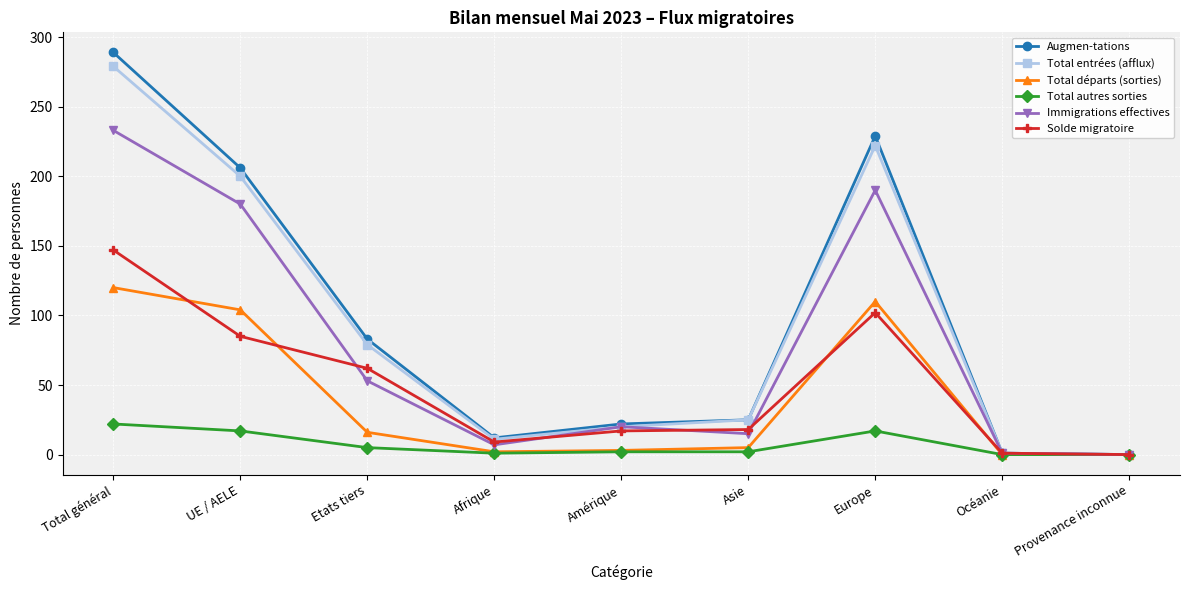

What is the difference between the second highest and second lowest values in the Total départs (sorties) series?

110